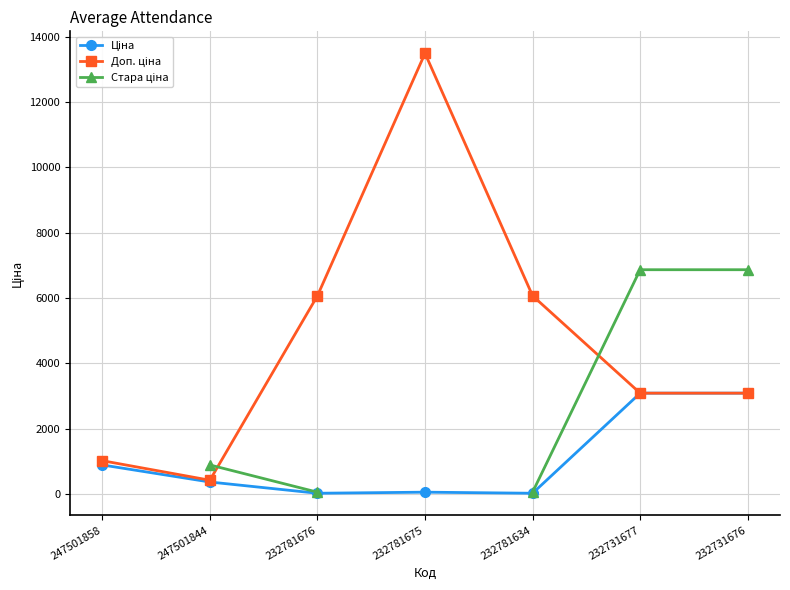

True or false: Стара ціна and Ціна intersect in this chart.

False